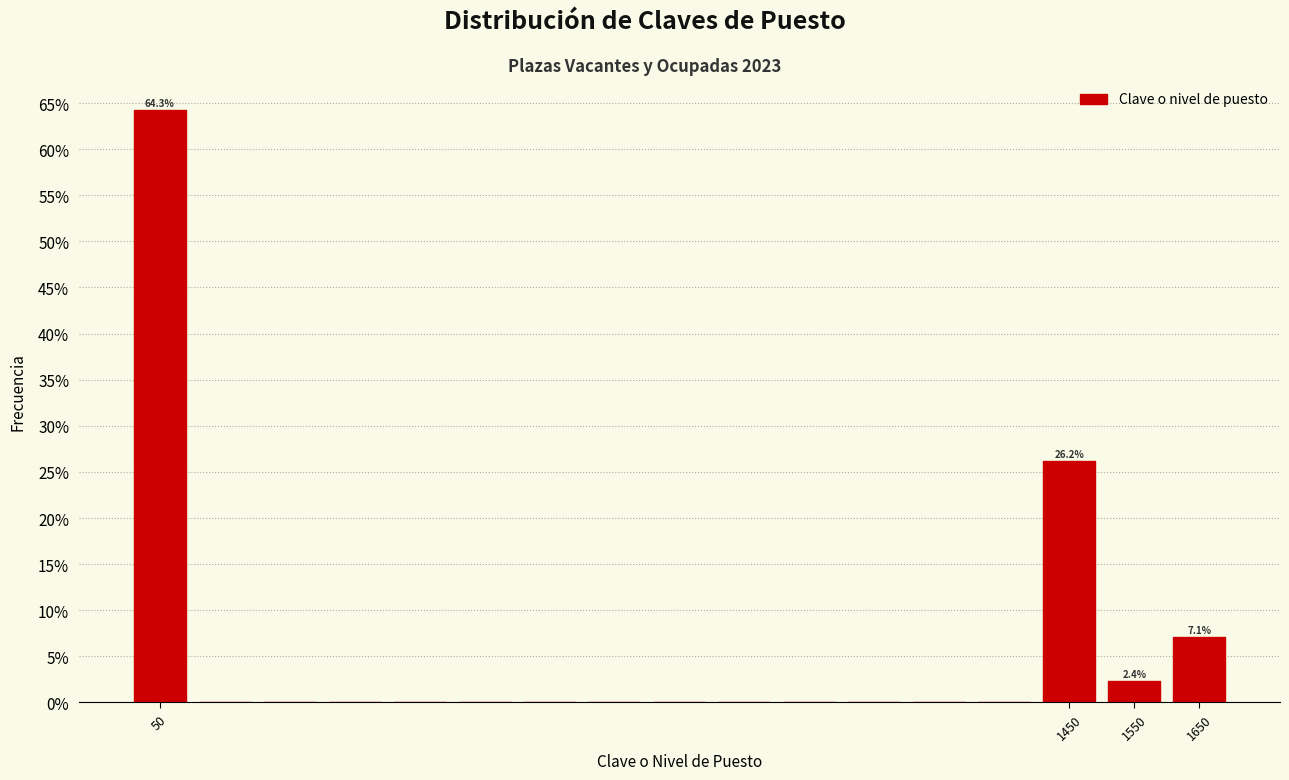

Over which range of the x-axis is the bar tallest?

0 to 100